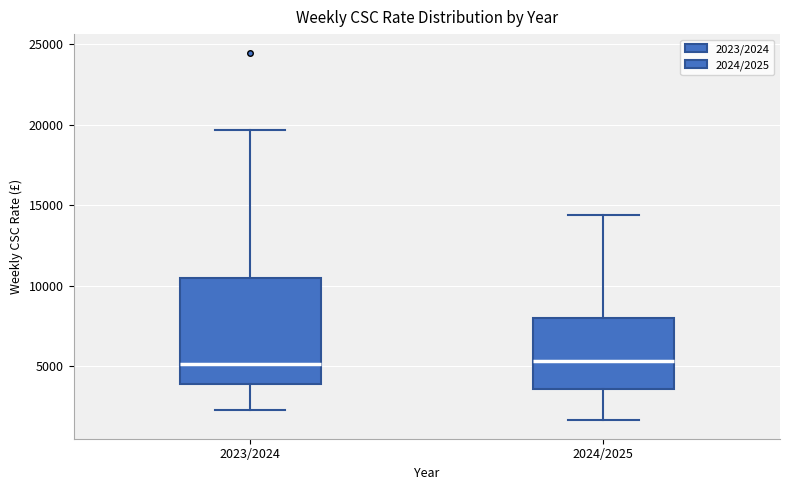

Reading left to right, transcribe this box plot: for each box, give where its median line is, the range the box spans, and where its two whiskers end, as read against the y-axis. The values are not printed on the chart, so give them approximately, as read against the axis.

2023/2024: median 5000, box 4000 to 10500, whiskers 2500 to 19500
2024/2025: median 5500, box 3500 to 8000, whiskers 1500 to 14500